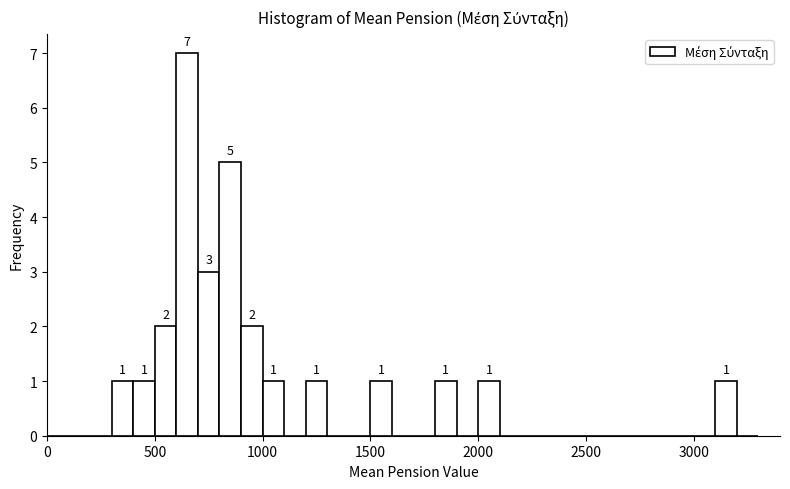

Around what value on the x-axis is the tallest bar? Give the approximate position of its centre, as read against the axis.

650